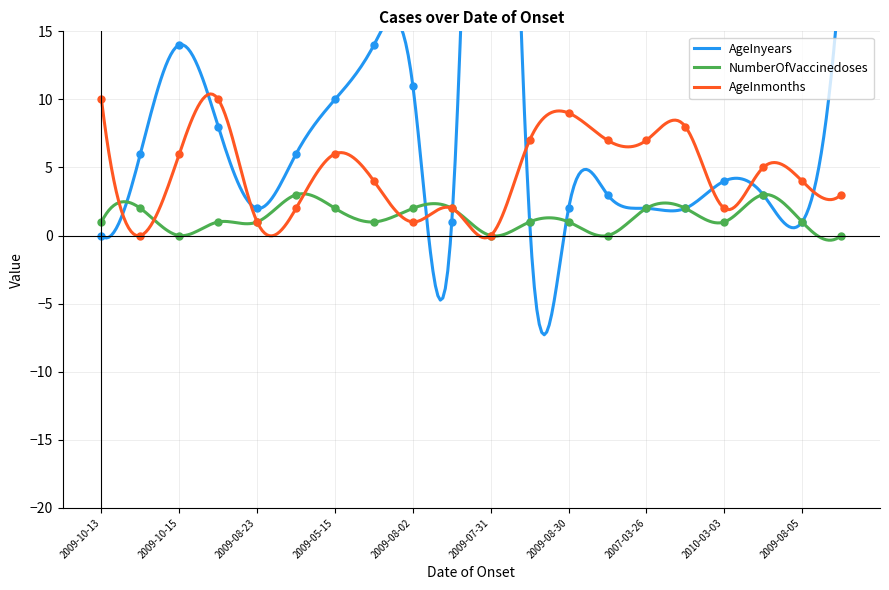

What is the highest value of the AgeInmonths series?

10.4